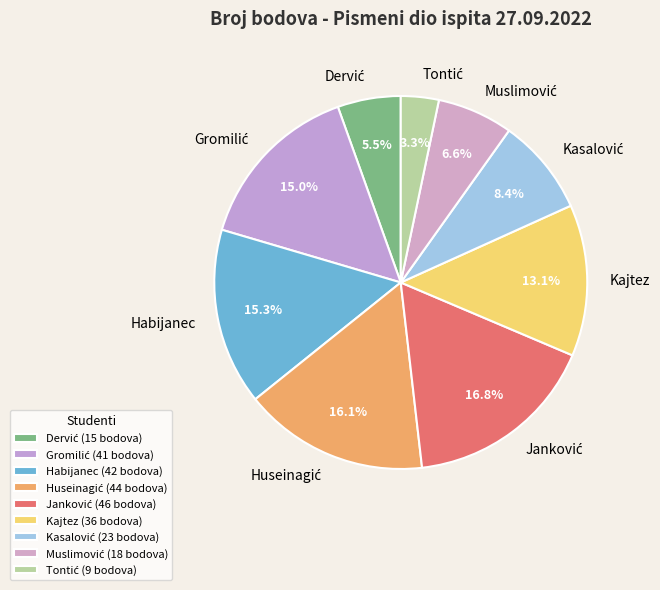

Is it true that Kasalović is 1% of the pie?

False